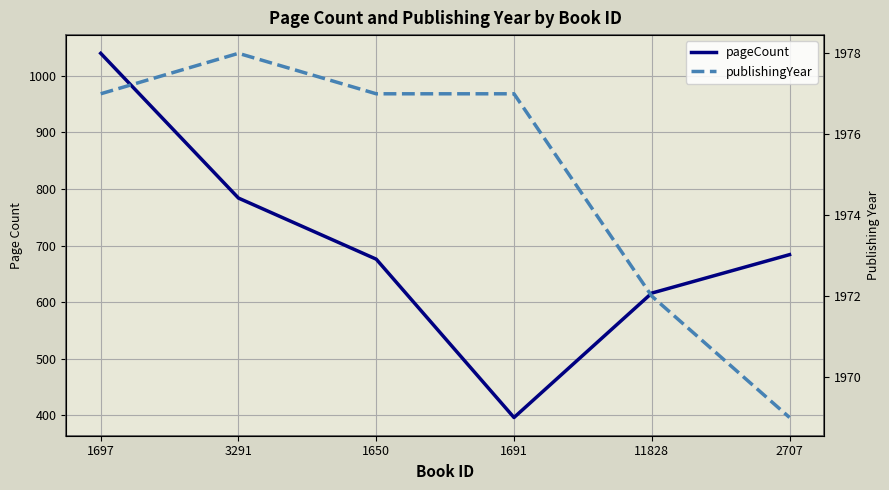

The value of publishingYear at 1697 is 1977. True or false?

True